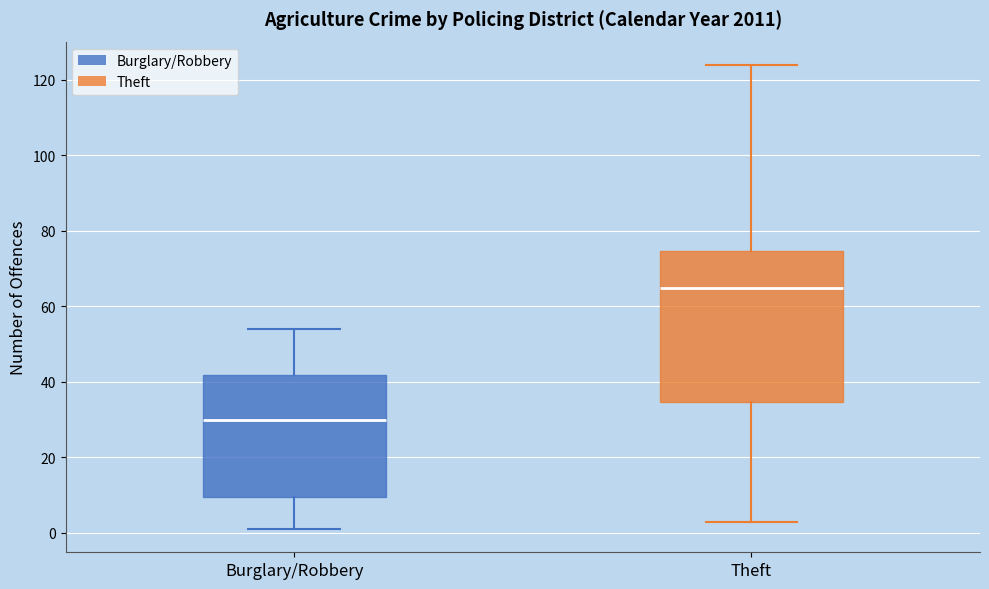

Where does the median line of the box for Burglary/Robbery sit on the y-axis? The values are not printed on the chart, so give them approximately, as read against the axis.

30